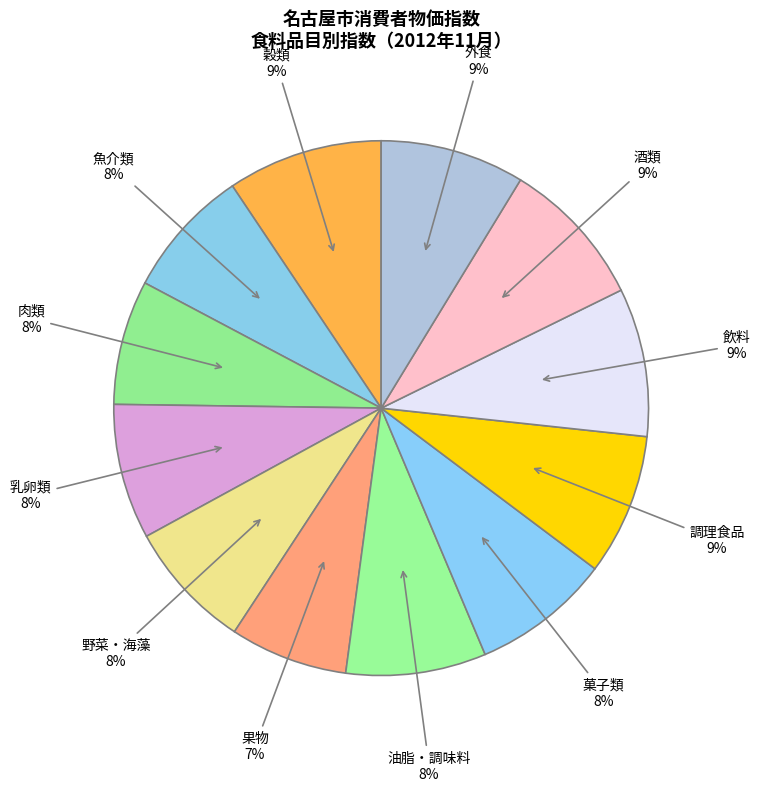

To the nearest percent, what is the combined percentage of 酒類 and 菓子類?

17%